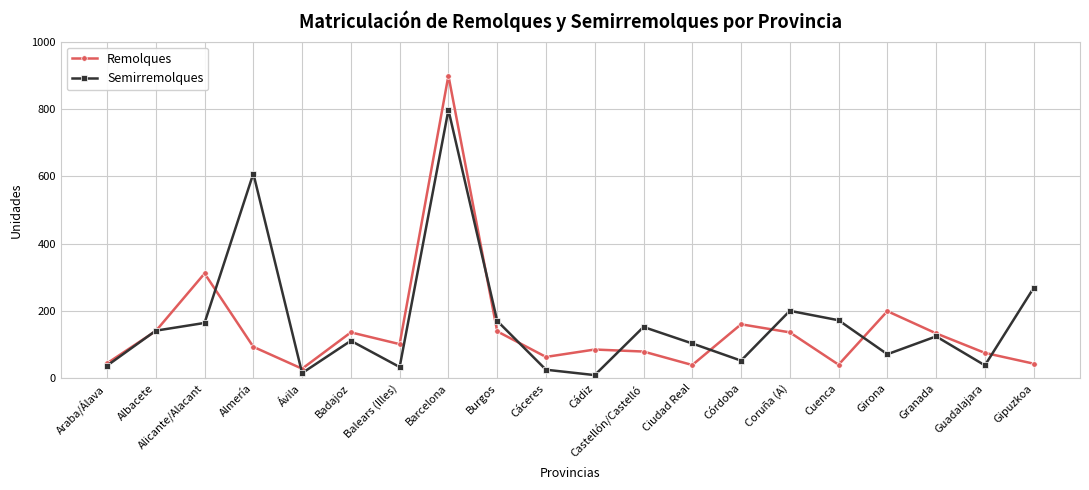

How many interior local peaks does the Semirremolques series have?

6